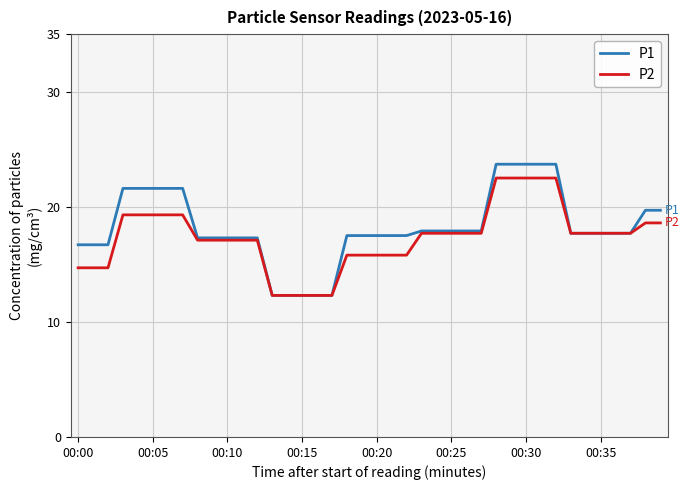

What is the minimum value for P2?

12.3